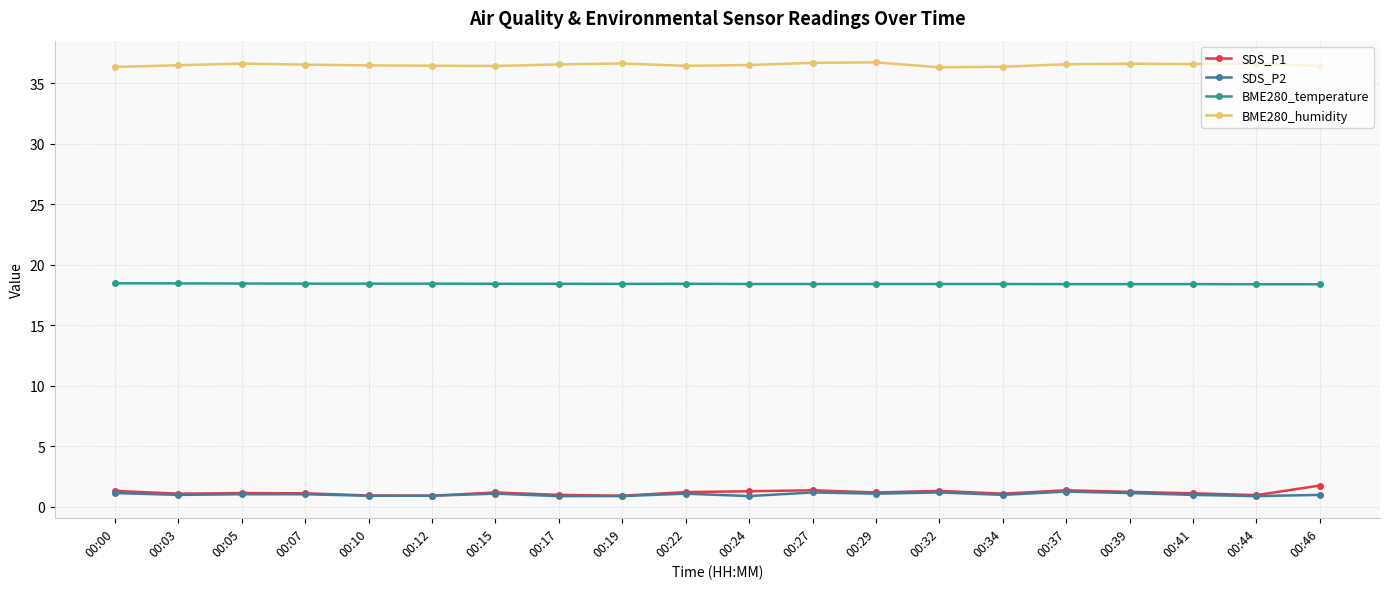

What is the sum of all SDS_P2 values?

20.8